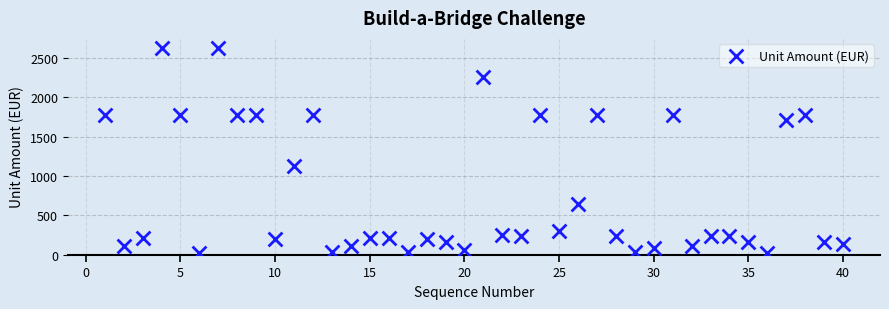

What is the range of X values (max minus min)?

39